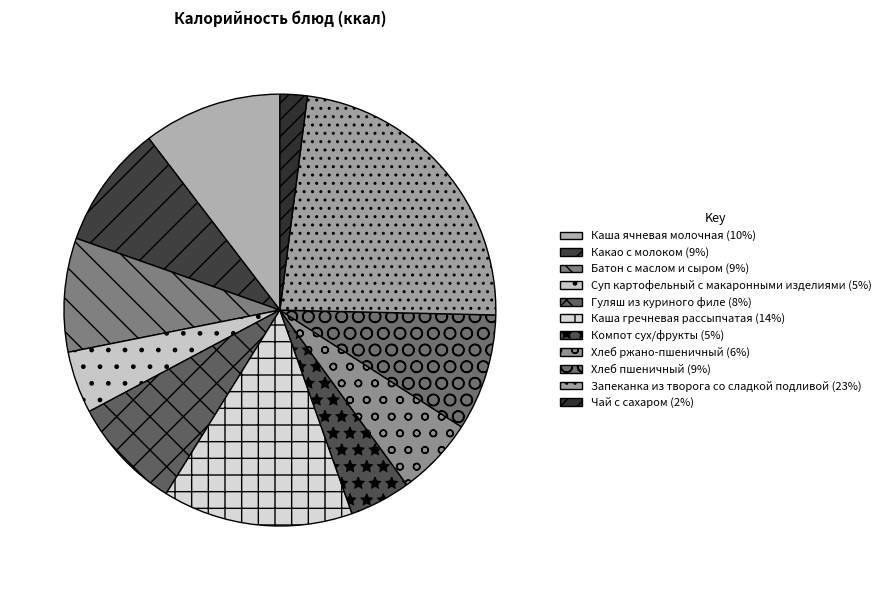

Is there any slice that represents more than half of the pie?

No